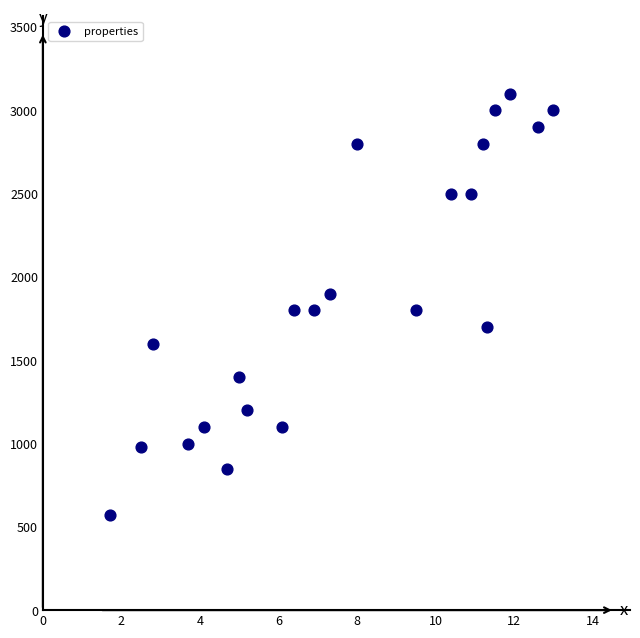

What is the range of Y values (max minus min)?

2530